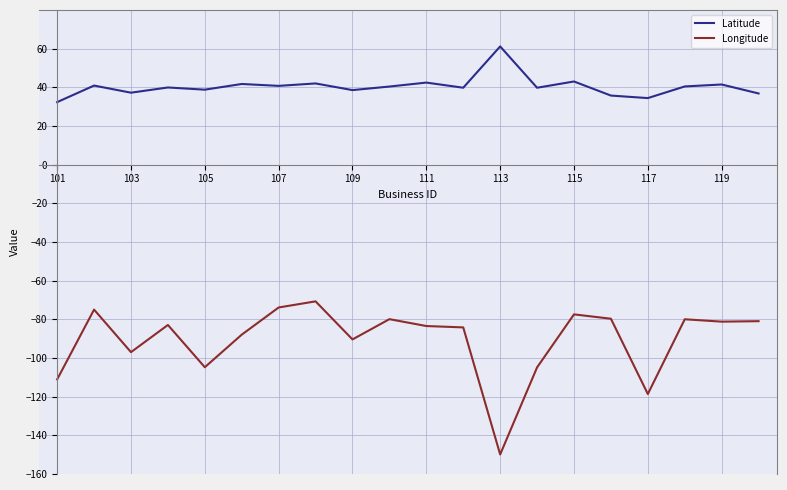

What is the difference between the maximum and minimum values in the Latitude series?

28.8